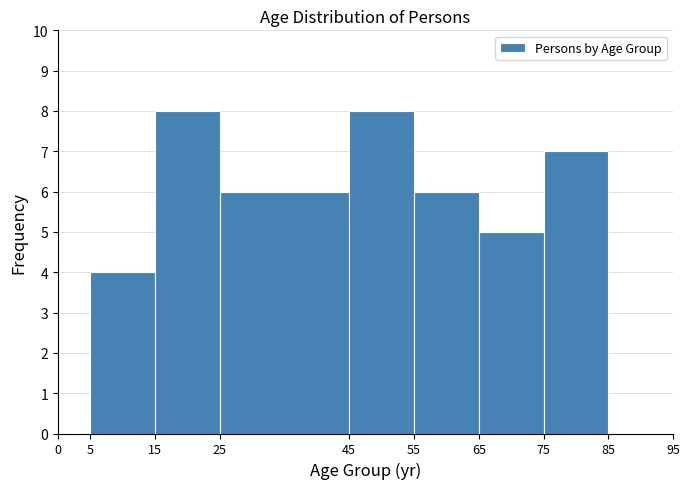

How tall is the bar that spans 25 to 45 on the x-axis? The values are not printed on the chart, so give them approximately, as read against the axis.

6